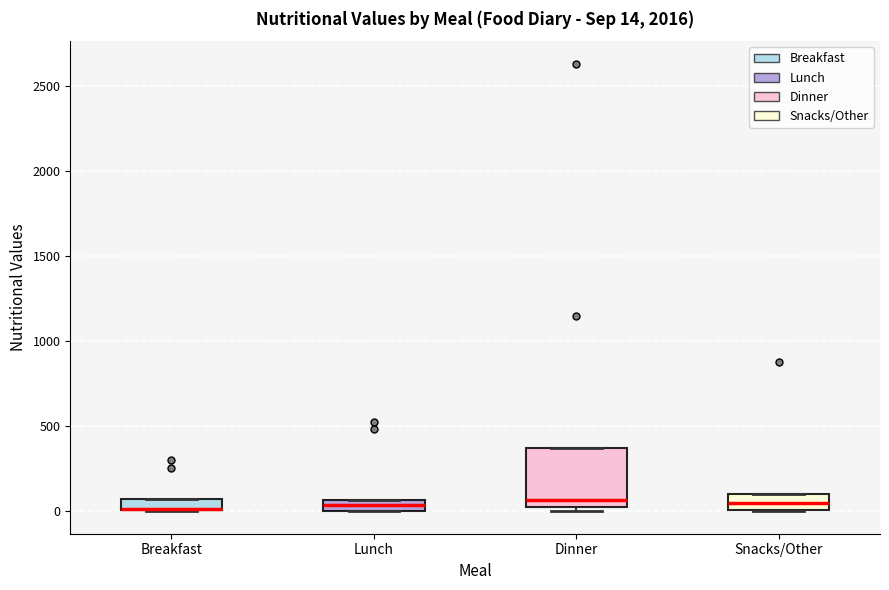

Which box is the tallest, from its lower edge to its upper edge?

Dinner